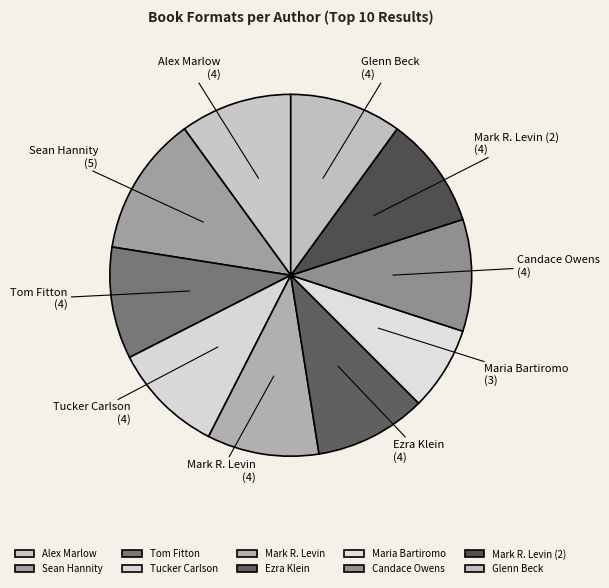

True or false: Ezra Klein accounts for 10% of the total.

True